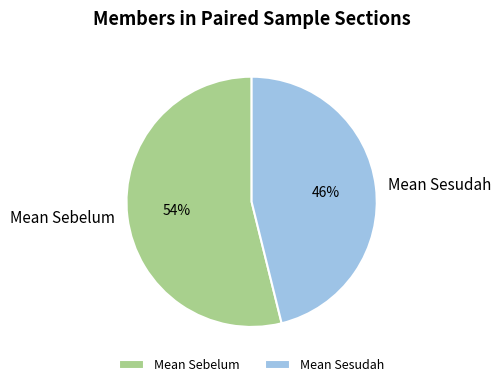

How many slices are in this pie chart?

2